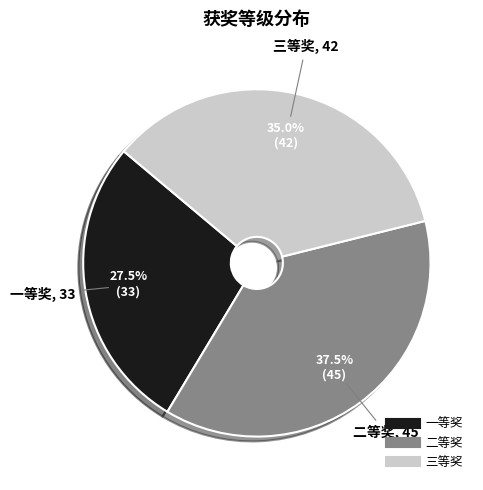

Between 一等奖 and 二等奖, which is larger?

二等奖